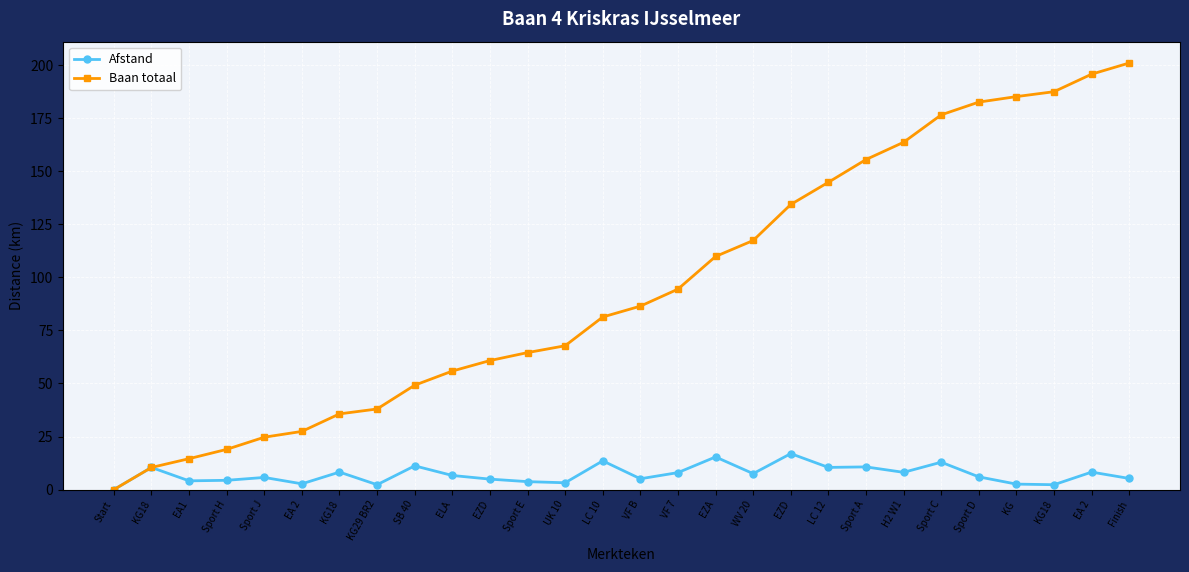

Which category has the highest value in the Baan totaal series?

Finish